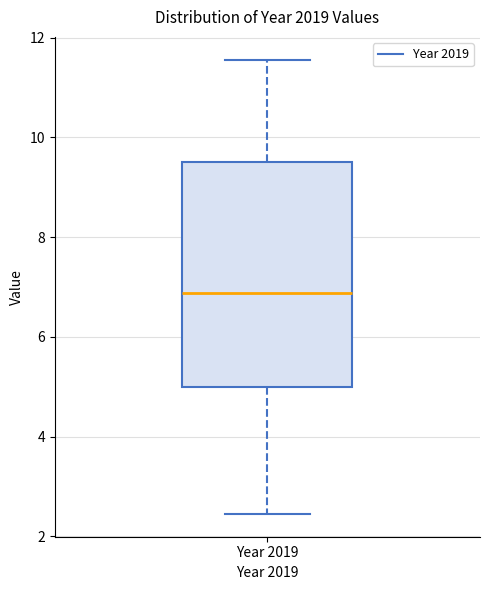

Where is the upper edge of the box for Year 2019 on the y-axis? The values are not printed on the chart, so give them approximately, as read against the axis.

9.6